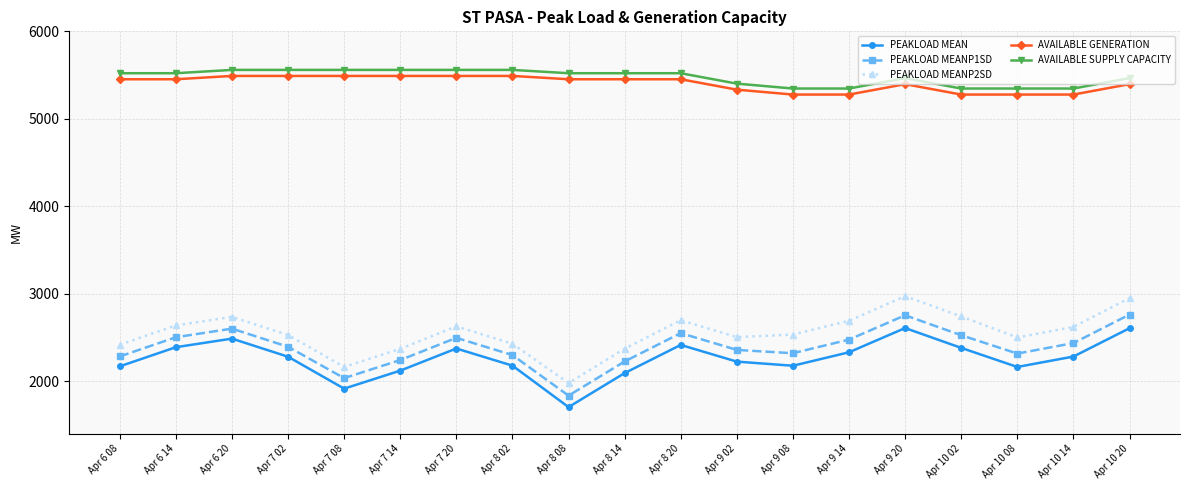

How many data points does each series have?

19